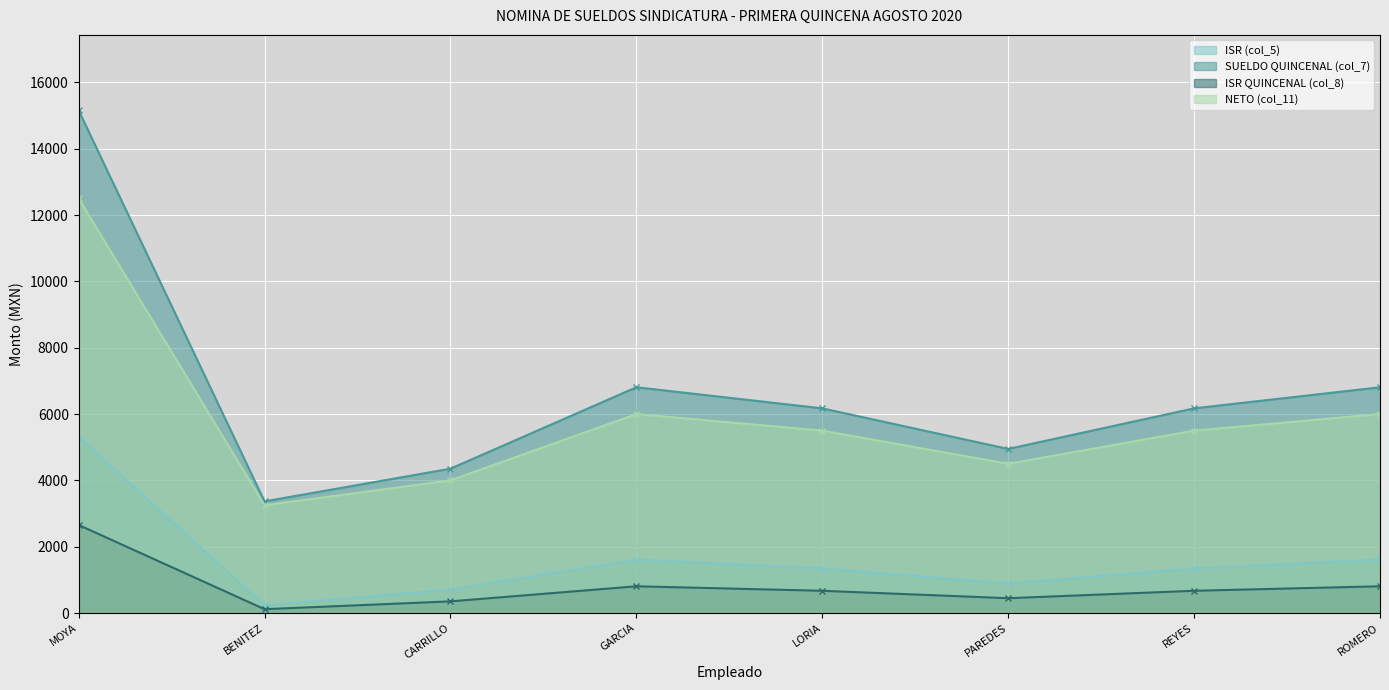

Rank the series by their maximum value, from highest to lowest.

SUELDO QUINCENAL (col_7), NETO (col_11), ISR (col_5), ISR QUINCENAL (col_8)